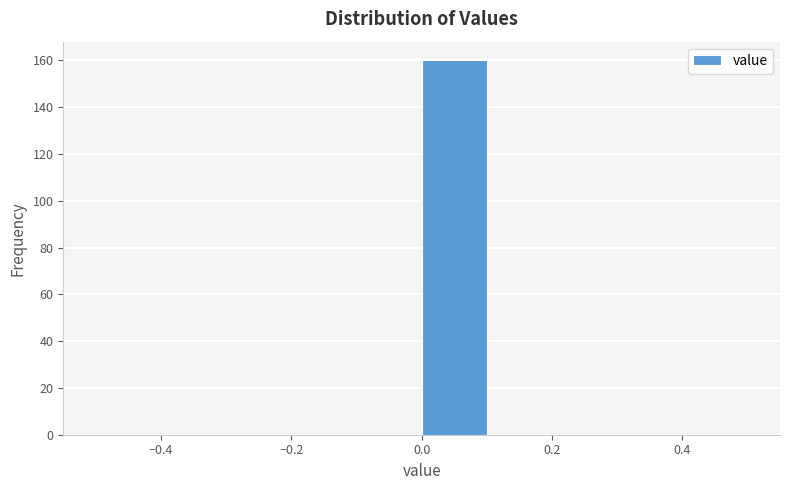

Reading left to right, list every bar in this chart as the range it spans on the x-axis followed by its height. The values are not printed on the chart, so give them approximately, as read against the axis.

-0.5 to -0.4: 0
-0.4 to -0.3: 0
-0.3 to -0.2: 0
-0.2 to -0.1: 0
-0.1 to 0.0: 0
0.0 to 0.1: 160
0.1 to 0.2: 0
0.2 to 0.3: 0
0.3 to 0.4: 0
0.4 to 0.5: 0